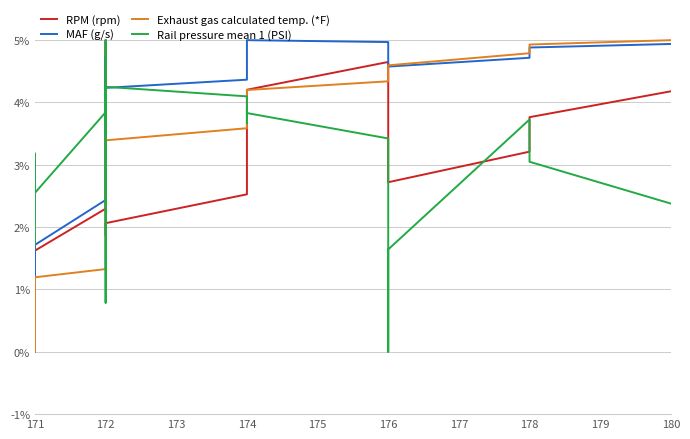

True or false: Rail pressure mean 1 (PSI) has a value of 1.2 at 171.

False